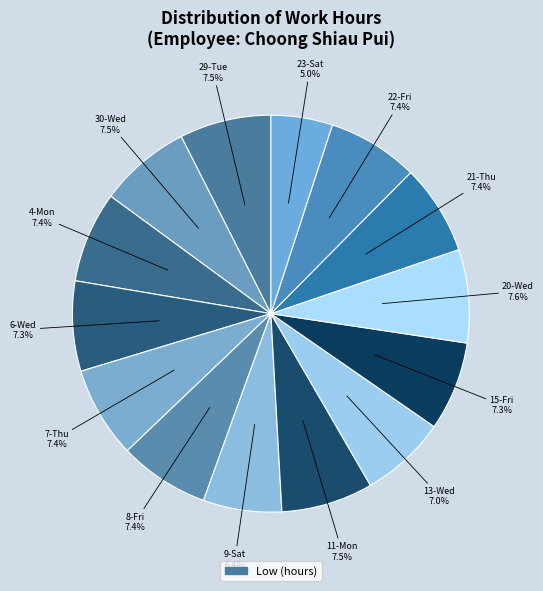

Rank the categories by value from highest to lowest.

20-Wed, 11-Mon, 30-Wed, 29-Tue, 7-Thu, 4-Mon, 22-Fri, 8-Fri, 21-Thu, 6-Wed, 15-Fri, 13-Wed, 9-Sat, 23-Sat